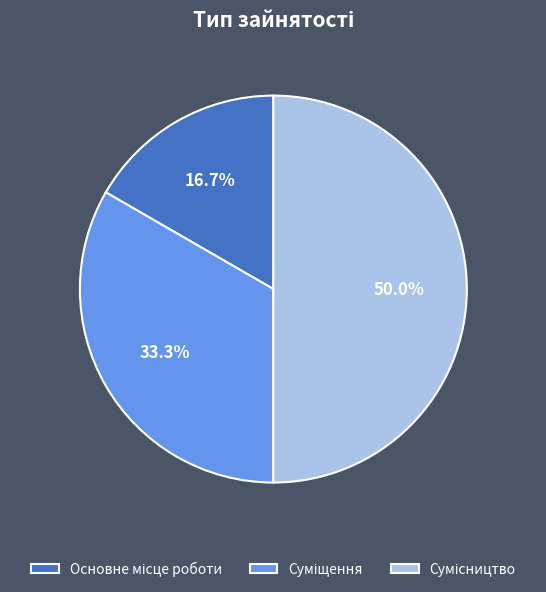

What percentage is NOT represented by Суміщення?

66.7%